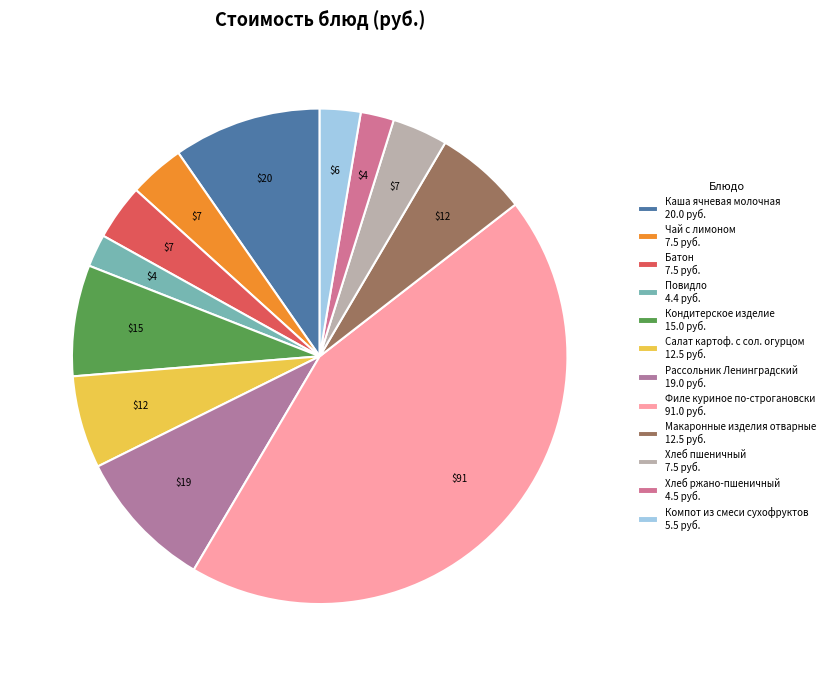

What percentage is the Макаронные изделия отварные slice, to the nearest percent?

6%